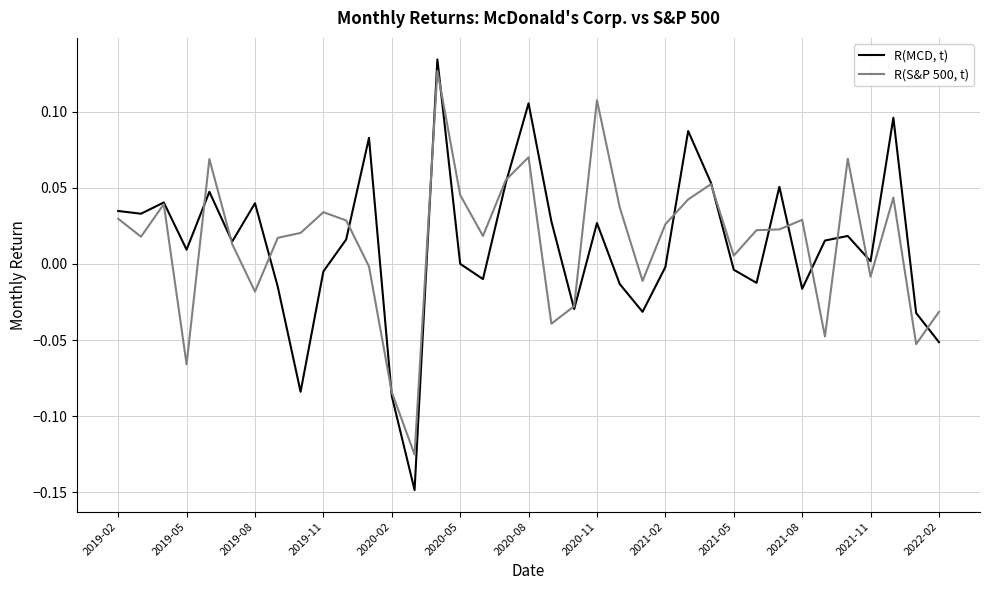

Which series has the largest range (max minus min)?

R(MCD, t)